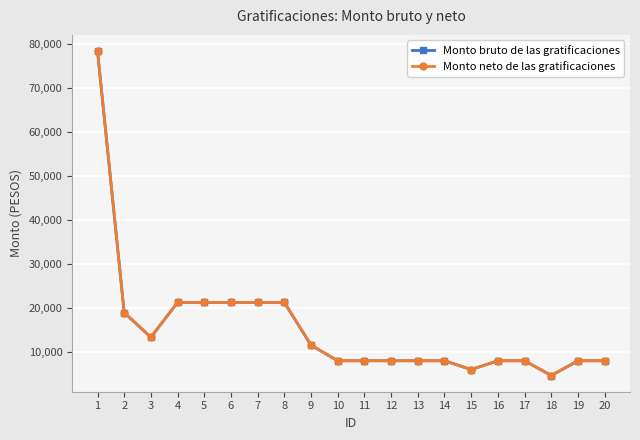

Does the chart have visible grid lines?

Yes